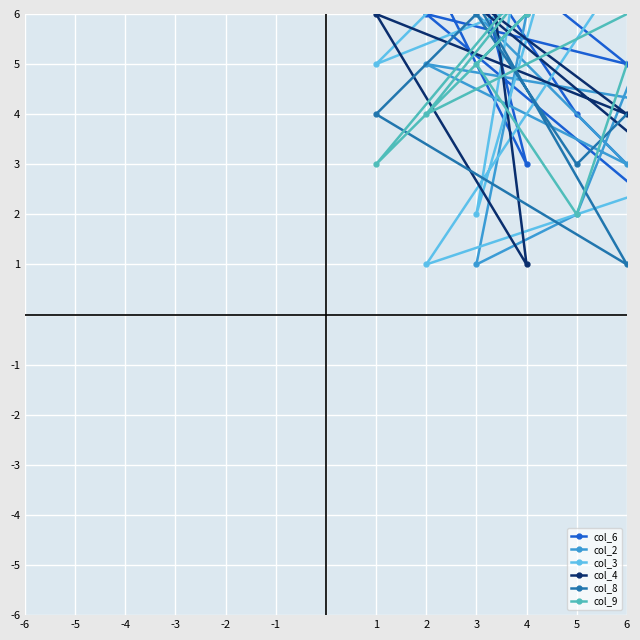

How many interior local valleys does the col_4 series have?

3